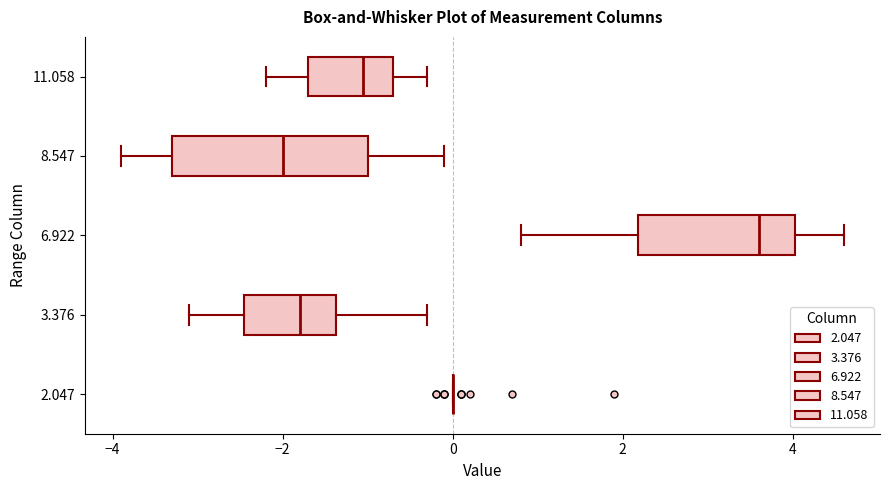

Reading bottom to top, read every box against the x-axis: the position of its median line, the range the box covers, and the ends of its whiskers. The values are not printed on the chart, so give them approximately, as read against the axis.

2.047: box collapsed to a line at 0.0, whiskers 0.0 to 0.0
3.376: median -1.8, box -2.4 to -1.4, whiskers -3.0 to -0.2
6.922: median 3.6, box 2.2 to 4.0, whiskers 0.8 to 4.6
8.547: median -2.0, box -3.2 to -1.0, whiskers -3.8 to 0.0
11.058: median -1.0, box -1.6 to -0.6, whiskers -2.2 to -0.2